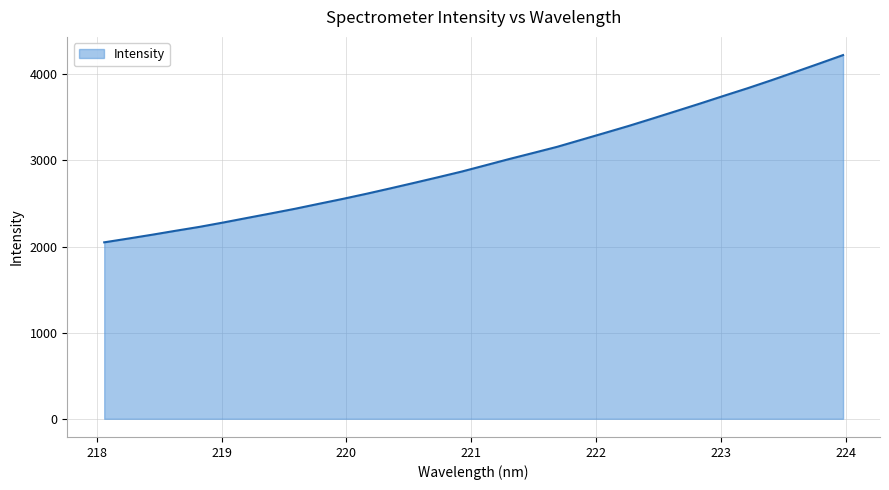

What is the difference between the maximum and minimum values?

2173.9